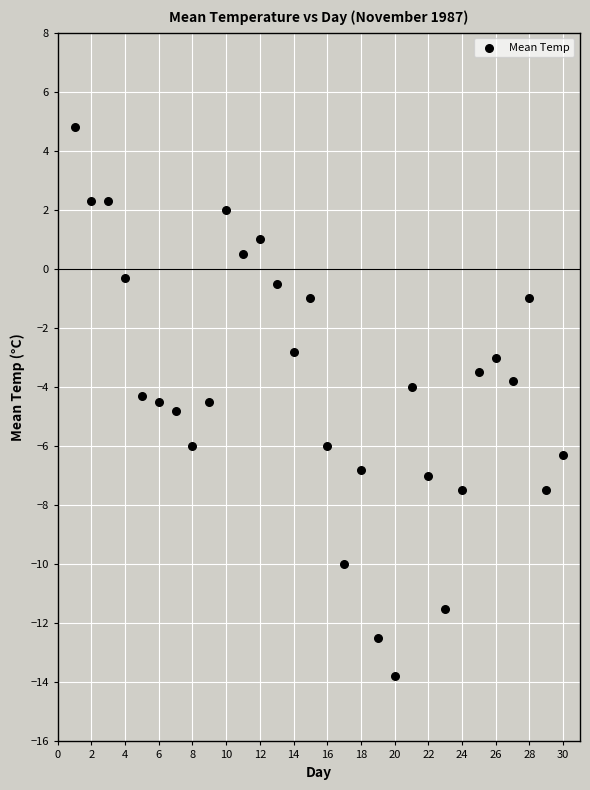

What is the range of Y values (max minus min)?

18.6